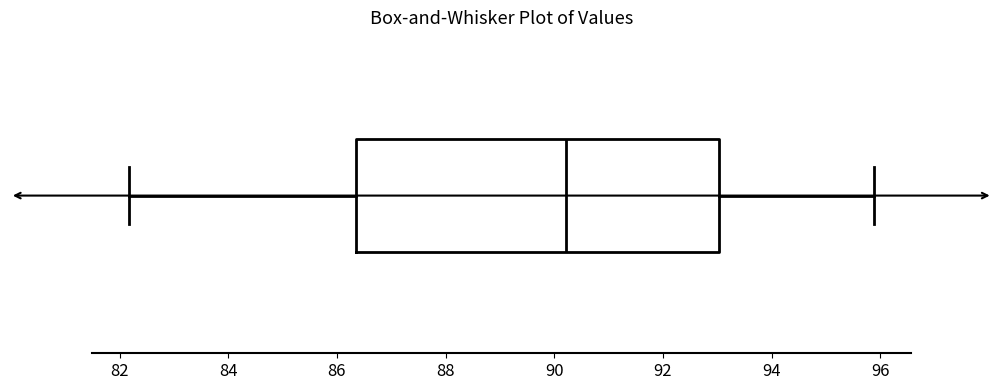

Transcribe this box plot: give where the median line is, the range the box spans, and where the two whiskers end, as read against the x-axis. The values are not printed on the chart, so give them approximately, as read against the axis.

median 90.2, box 86.4 to 93.0, whiskers 82.2 to 95.8